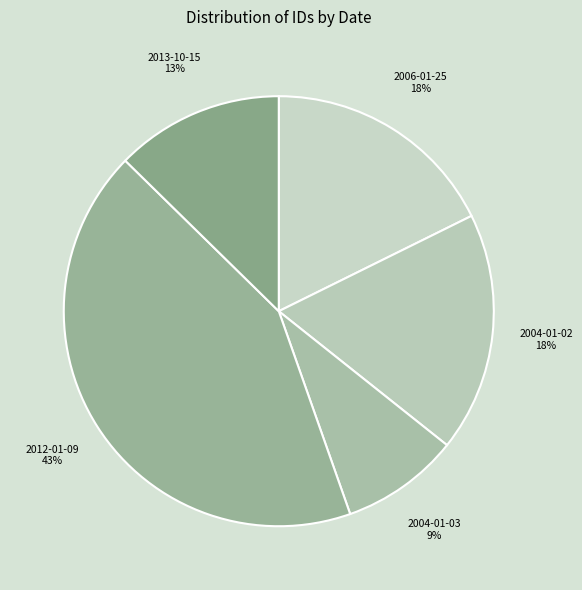

Does any single category account for the majority?

No